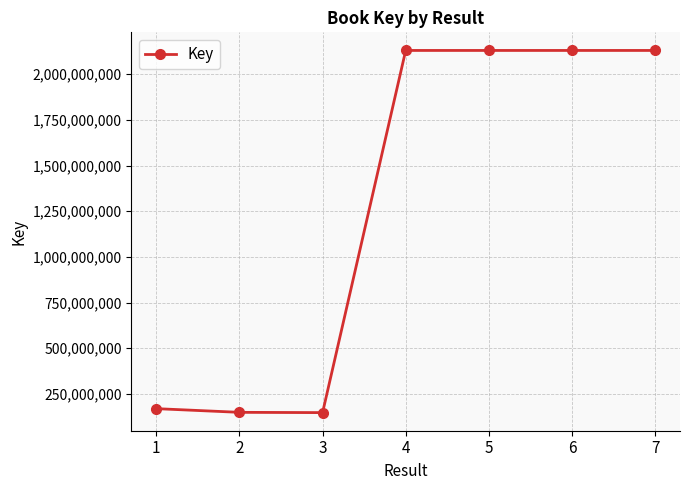

What is the value of the 1st point from the left?

169155075